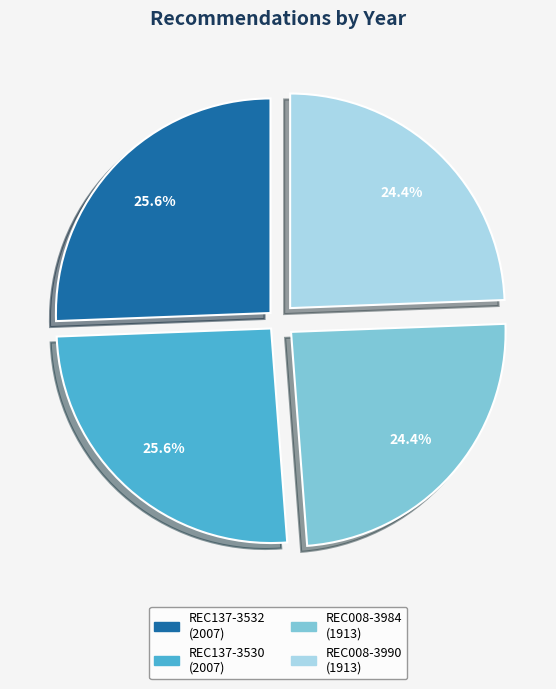

What is the ratio of the value at REC137-3530 to the value at REC008-3984?

1.0